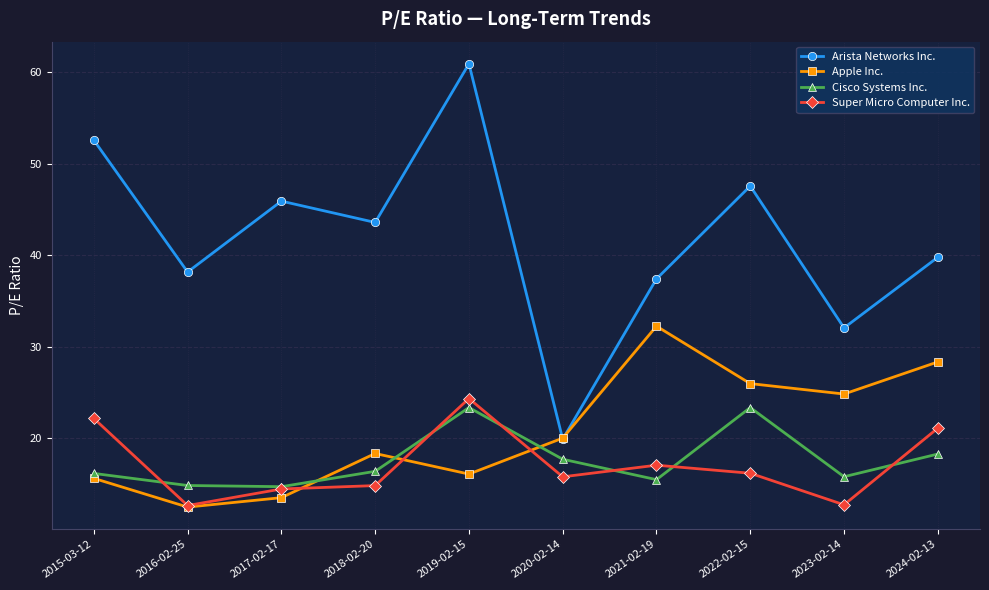

Which category has the highest value in the Apple Inc. series?

2021-02-19